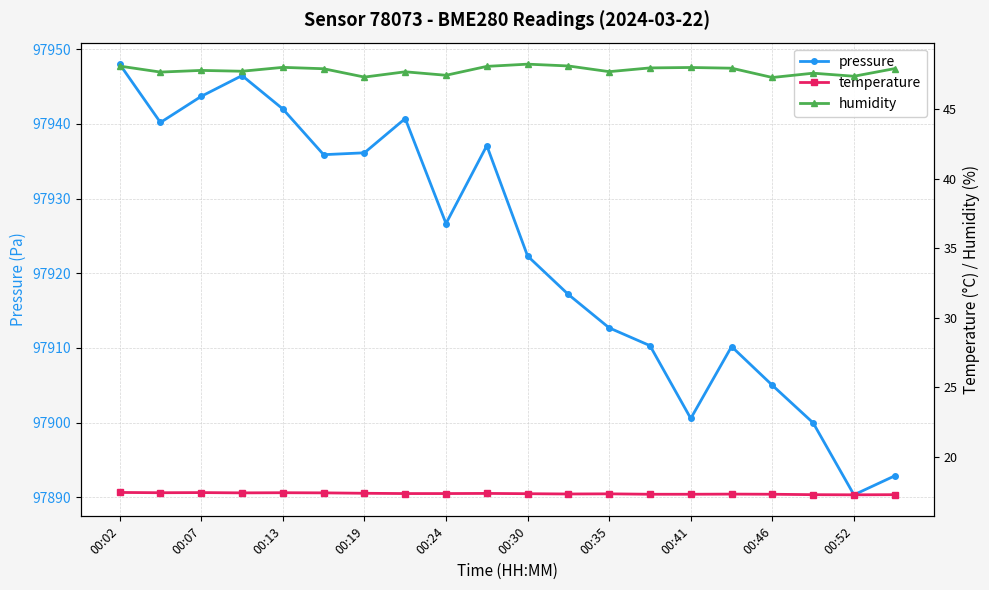

What is the difference between the maximum and minimum values in the temperature series?

0.2